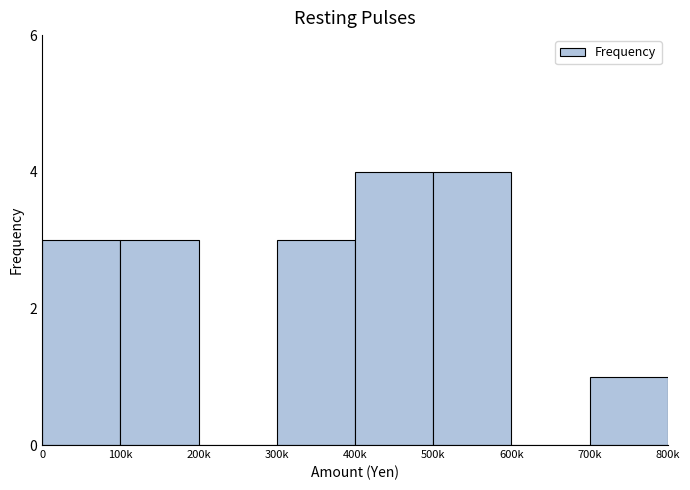

Reading right to left, transcribe all the data shown in this chart.

700k=1	600k=0	500k=4	400k=4	300k=3	200k=0	100k=3	0=3